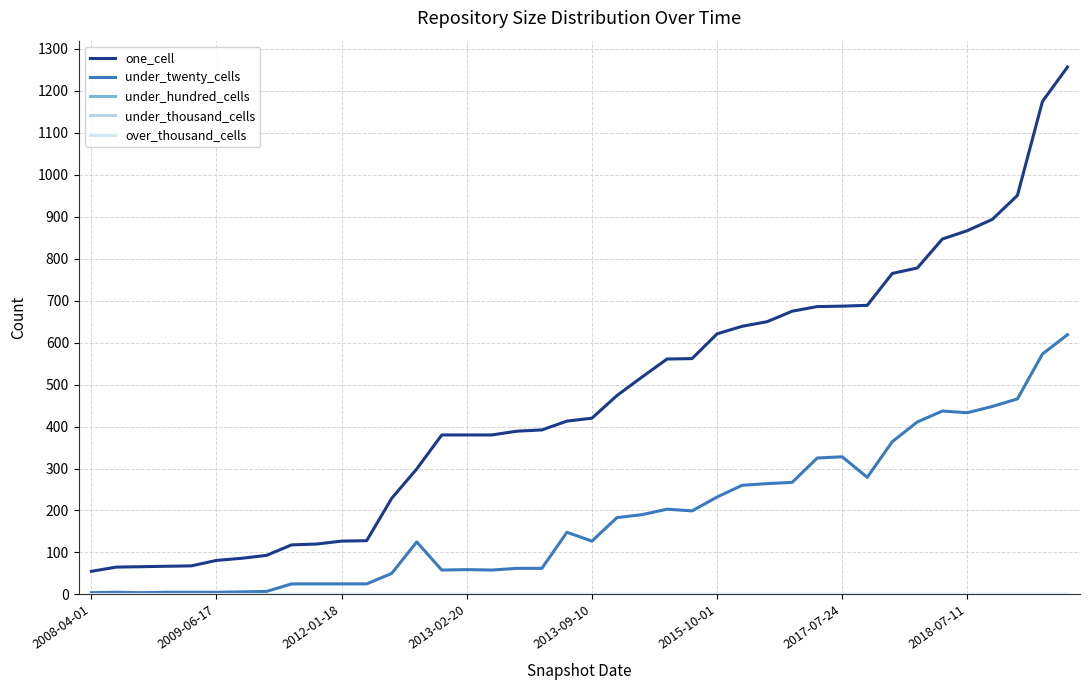

Does the chart have visible grid lines?

Yes